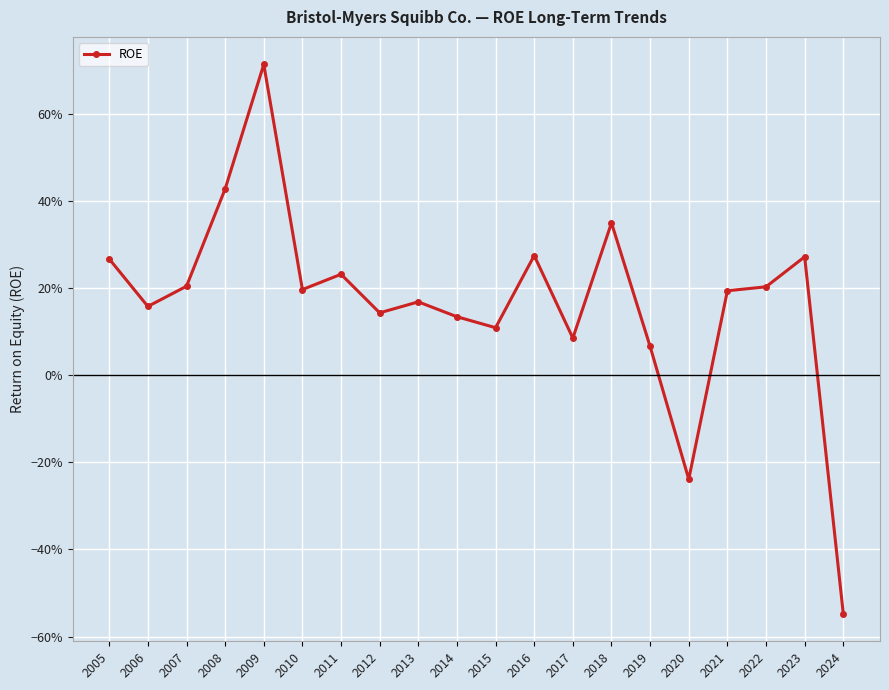

Is this an area chart (filled region under the line)?

No